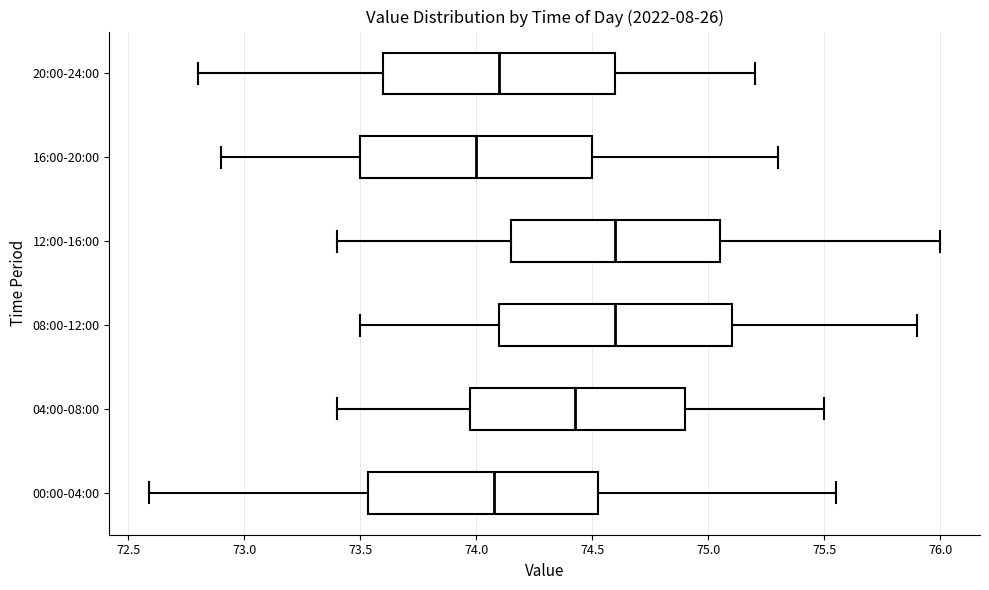

Reading bottom to top, read every box against the x-axis: the position of its median line, the range the box covers, and the ends of its whiskers. The values are not printed on the chart, so give them approximately, as read against the axis.

00:00-04:00: median 74.10, box 73.55 to 74.50, whiskers 72.60 to 75.55
04:00-08:00: median 74.45, box 74.00 to 74.90, whiskers 73.40 to 75.50
08:00-12:00: median 74.60, box 74.10 to 75.10, whiskers 73.50 to 75.90
12:00-16:00: median 74.60, box 74.15 to 75.05, whiskers 73.40 to 76.00
16:00-20:00: median 74.00, box 73.50 to 74.50, whiskers 72.90 to 75.30
20:00-24:00: median 74.10, box 73.60 to 74.60, whiskers 72.80 to 75.20